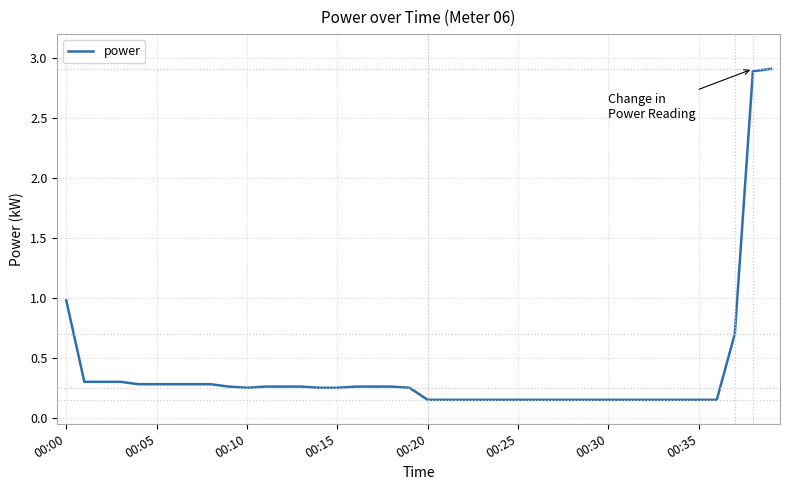

What is the difference between the maximum and minimum values?

2.8